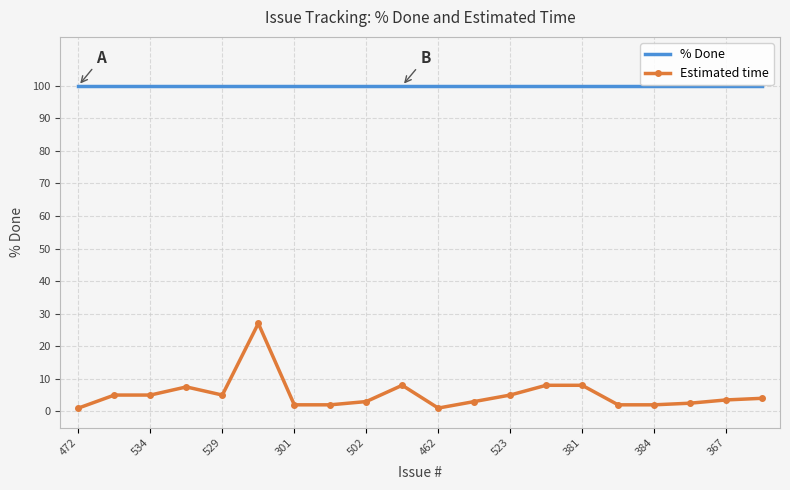

Which series has the largest total across all categories?

% Done